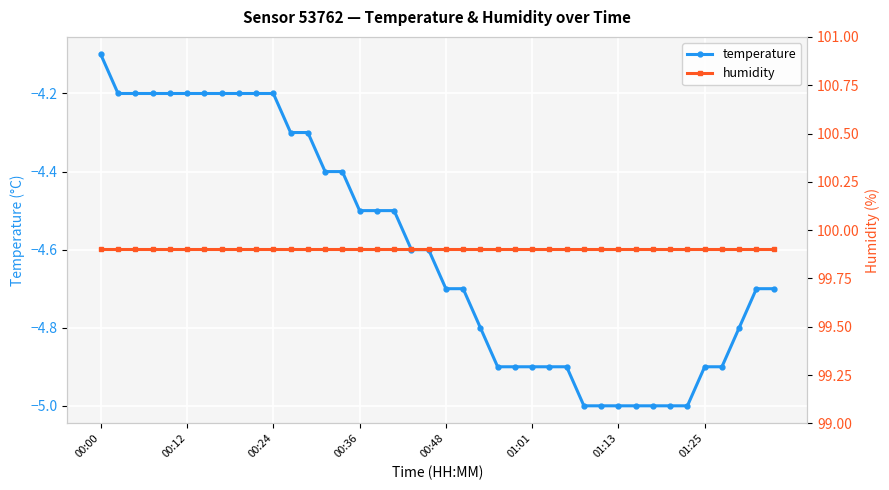

What is the sum of the humidity values at 14 and 27?

199.8